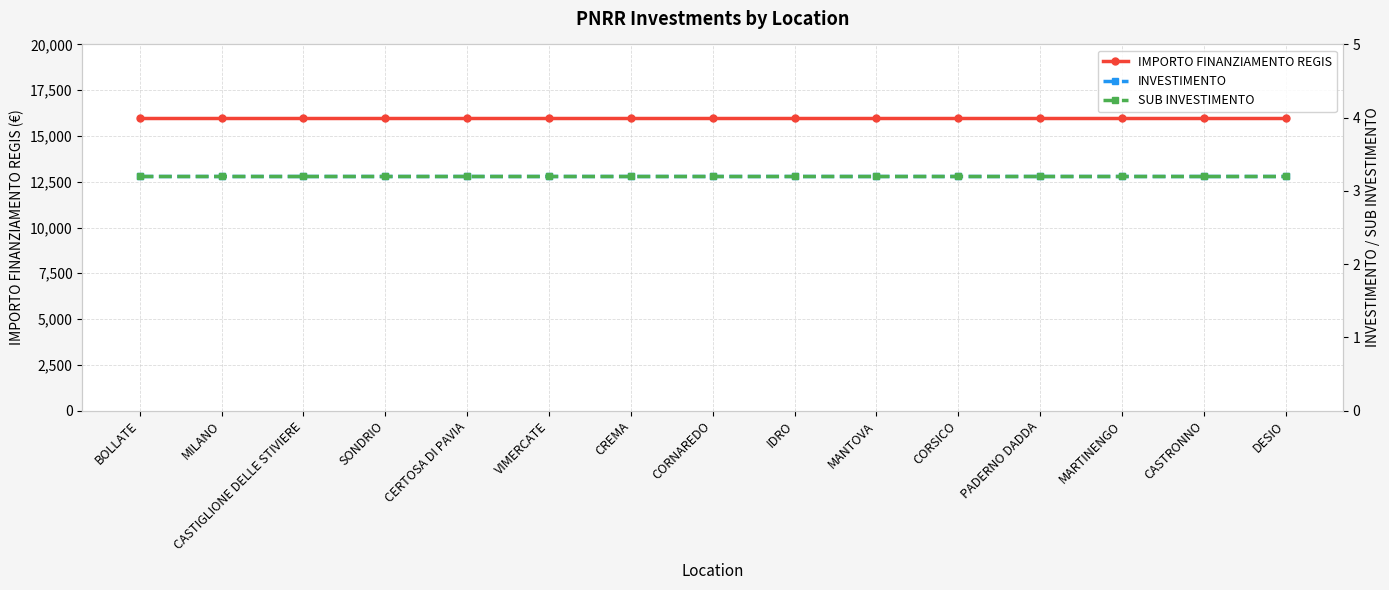

True or false: SUB INVESTIMENTO and INVESTIMENTO cross at least once.

False